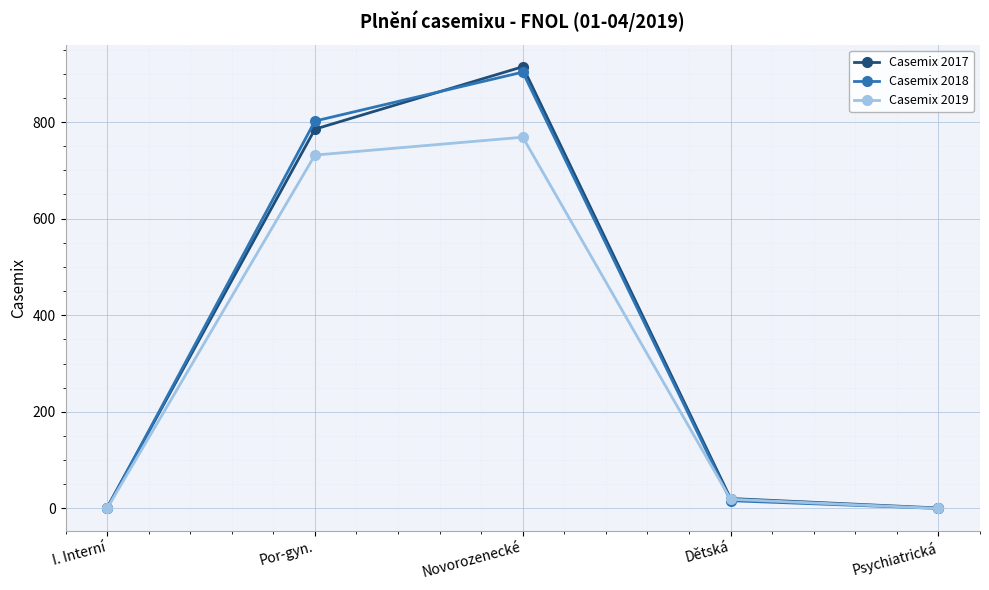

Where is Casemix 2018 nearest to the value 451?

Por-gyn.